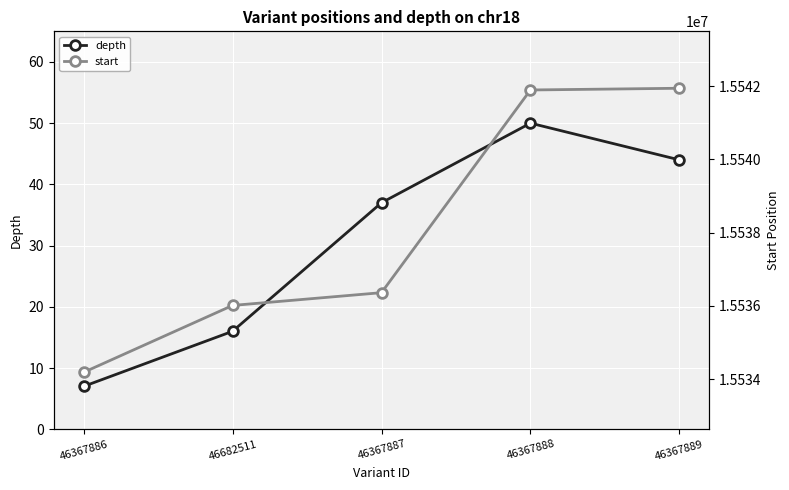

Reading left to right, transcribe all the data shown in this chart.

depth: 46367886=7	46682511=16	46367887=37	46367888=50	46367889=44
start: 46367886=15534186	46682511=15536013	46367887=15536362	46367888=15541896	46367889=15541943